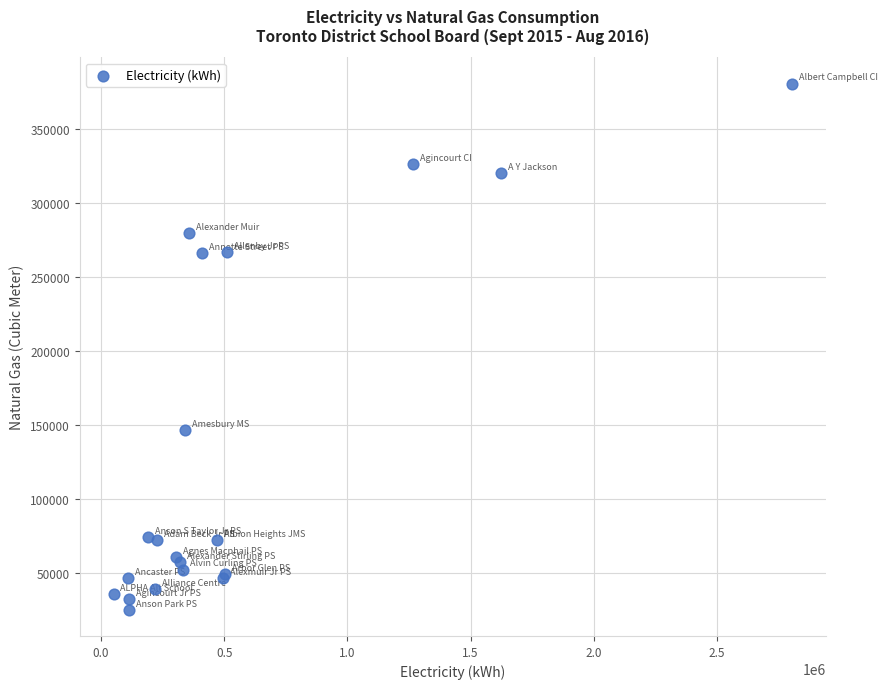

What Y value in the scatter plot is closest to 202921?

146449.4